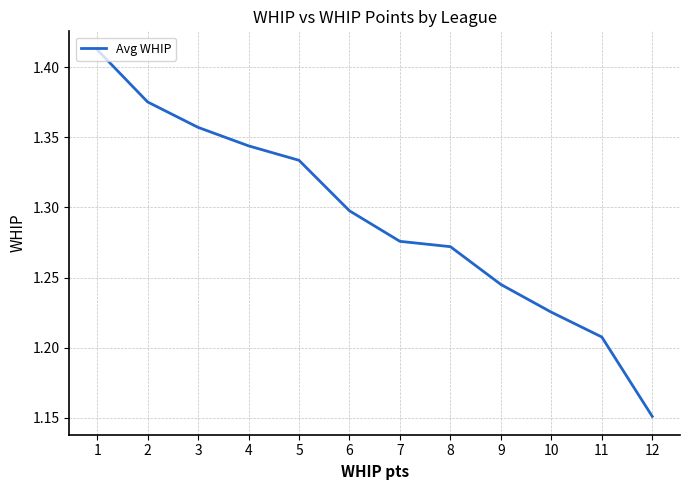

Between 11 and 9, which is larger?

9